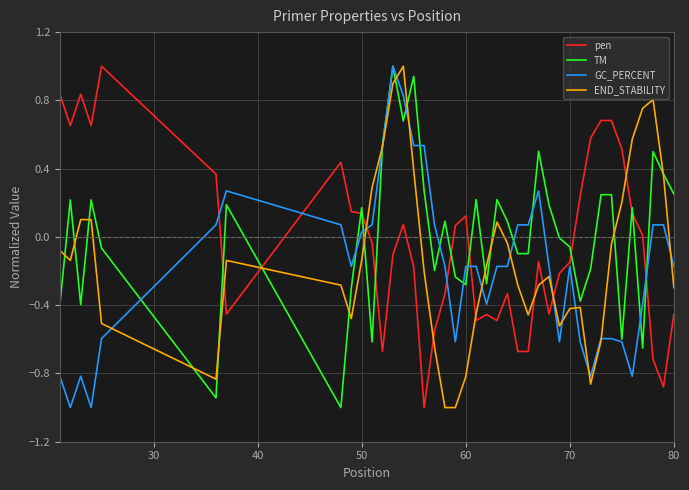

True or false: pen and TM cross at least once.

True